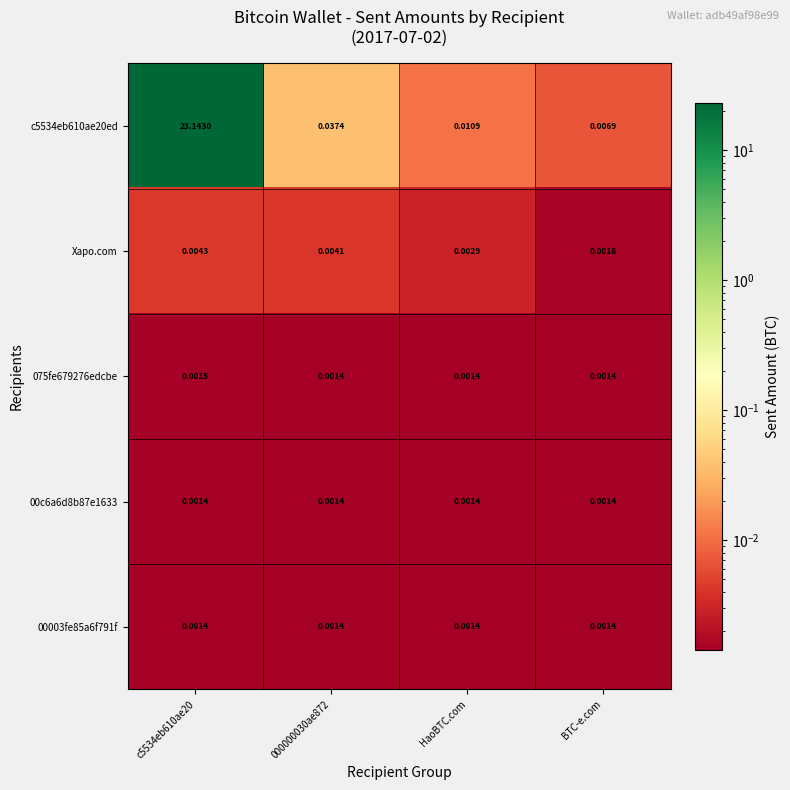

How many data points does each series have?

4